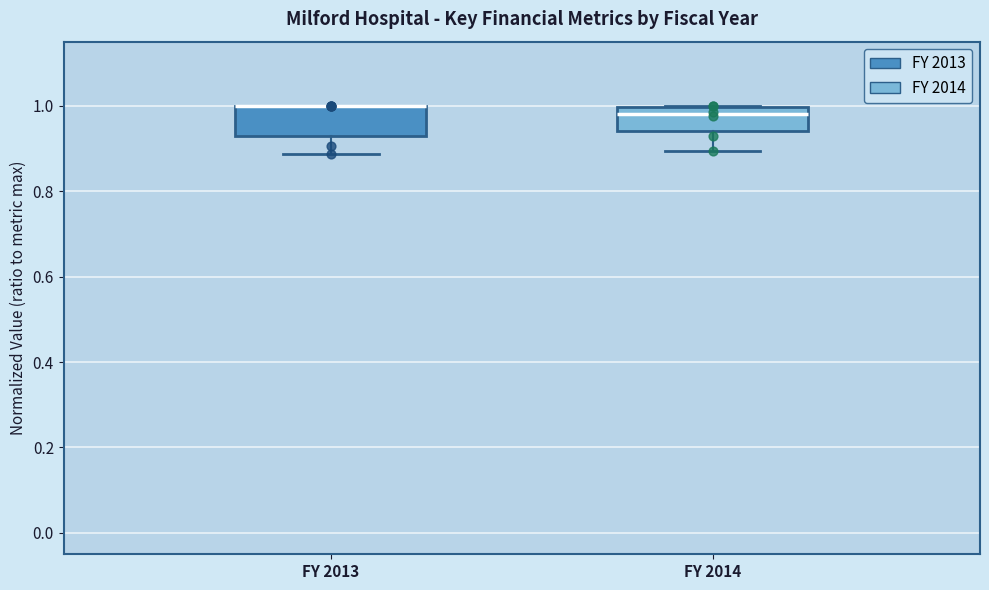

Where is the upper edge of the box for FY 2014 on the y-axis? The values are not printed on the chart, so give them approximately, as read against the axis.

1.00